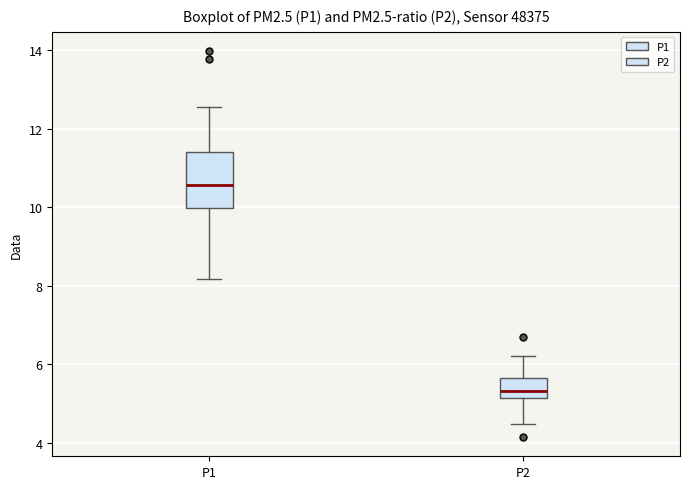

Reading left to right, read every box against the y-axis: the position of its median line, the range the box covers, and the ends of its whiskers. The values are not printed on the chart, so give them approximately, as read against the axis.

P1: median 10.6, box 10.0 to 11.4, whiskers 8.2 to 12.6
P2: median 5.4, box 5.2 to 5.6, whiskers 4.4 to 6.2